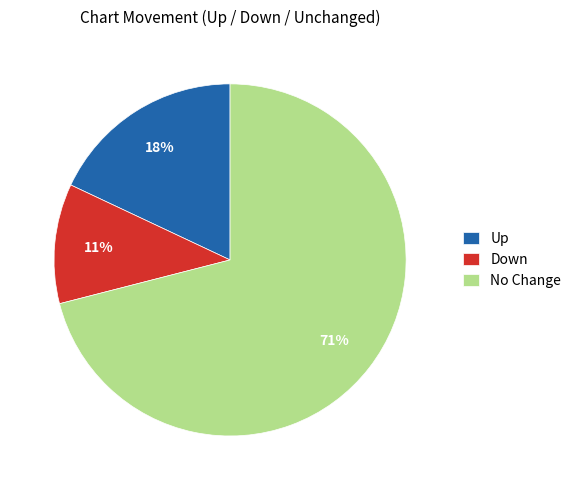

How many segments does this pie chart have?

3